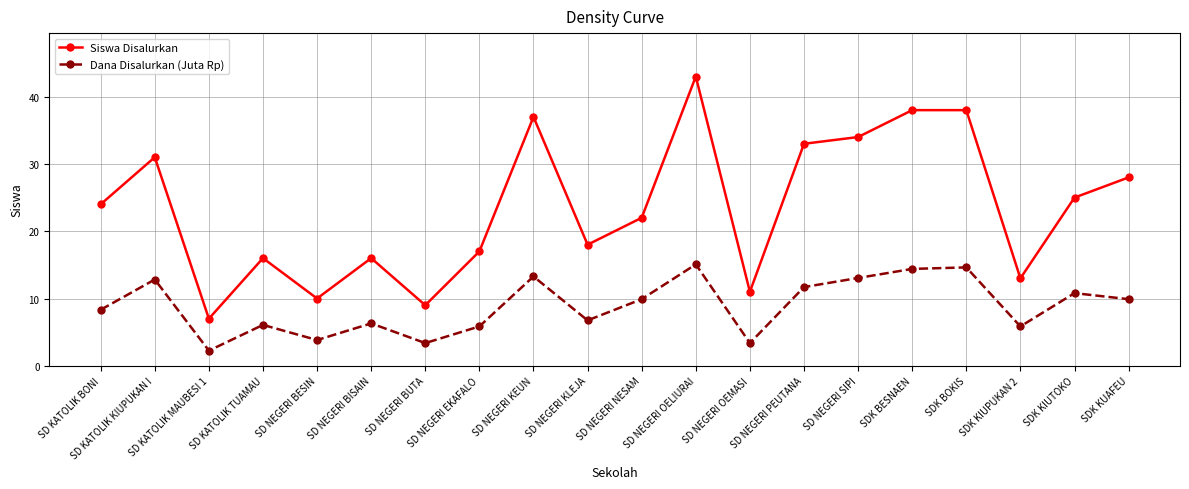

The Siswa Disalurkan series shows 10.8 at SDK KUAFEU. True or false?

False